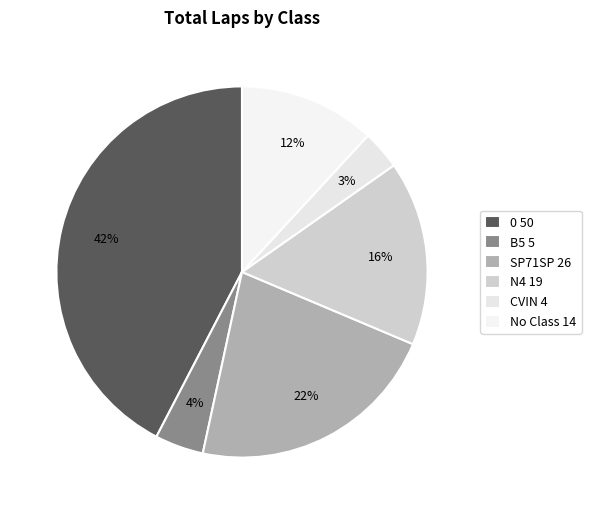

Count the number of slices in the pie.

6